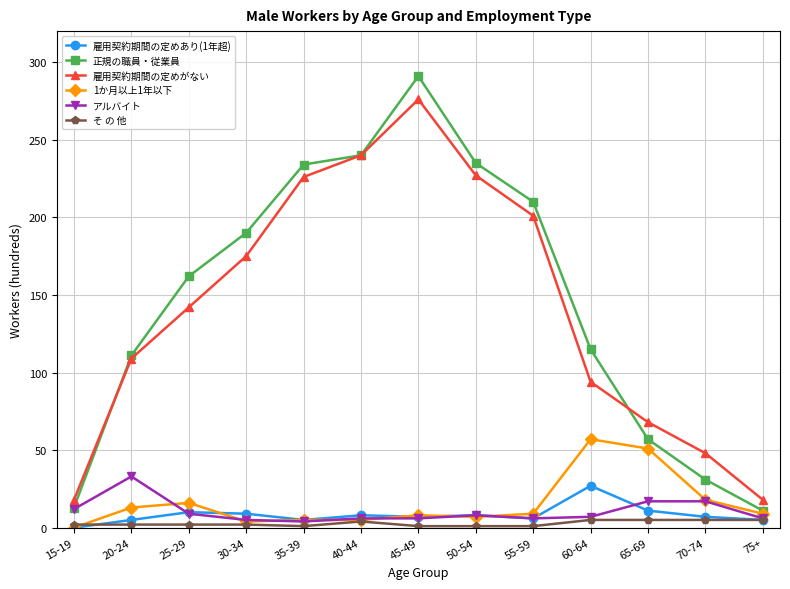

How many lines are shown in the chart?

6